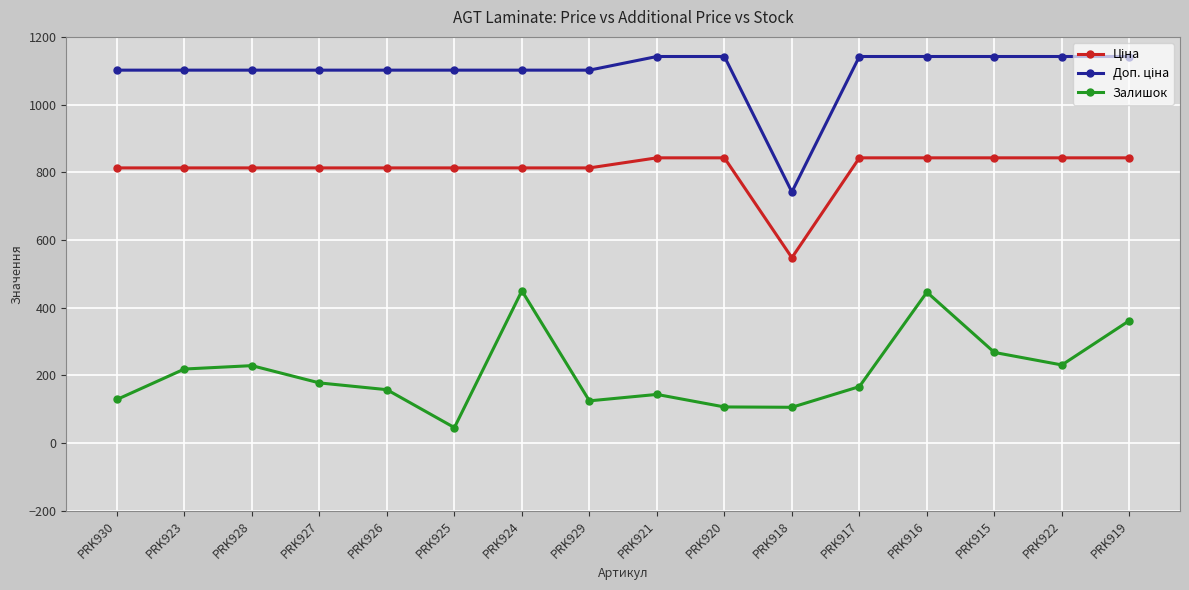

What position from the right is PRK920?

7